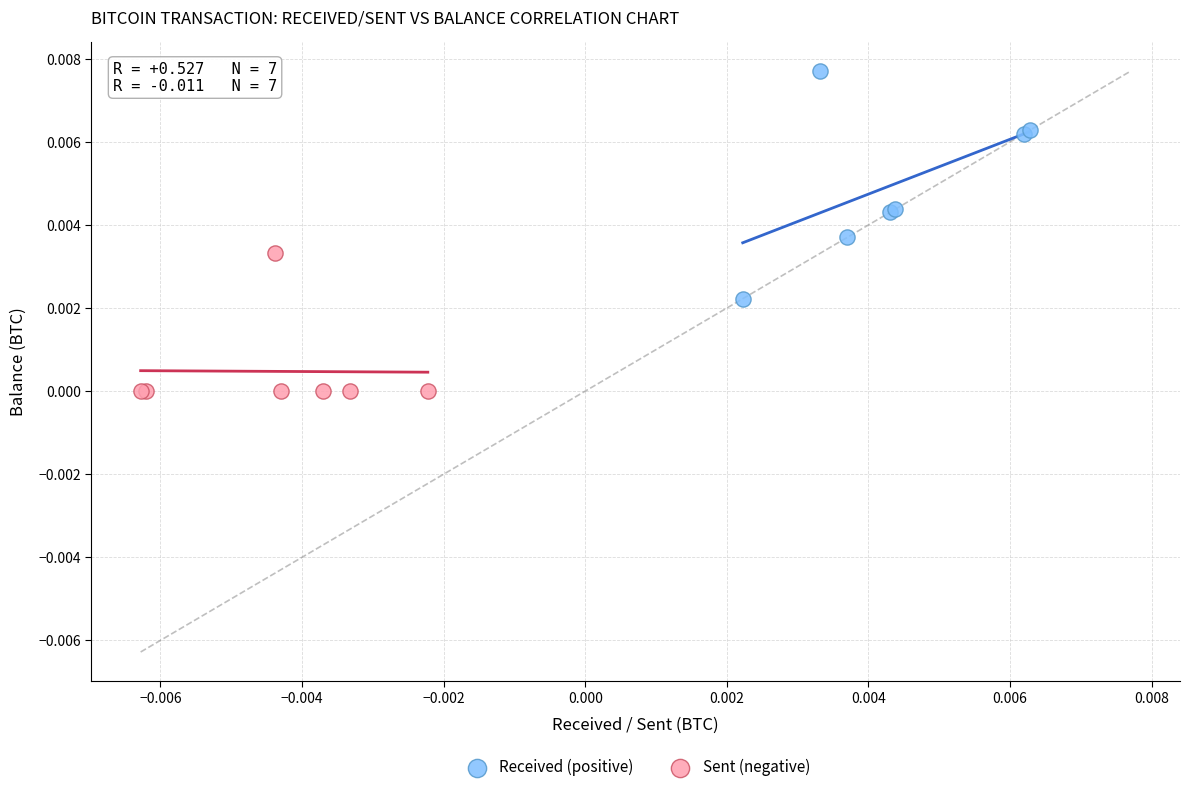

Which series reaches the maximum Y coordinate?

Received (positive)